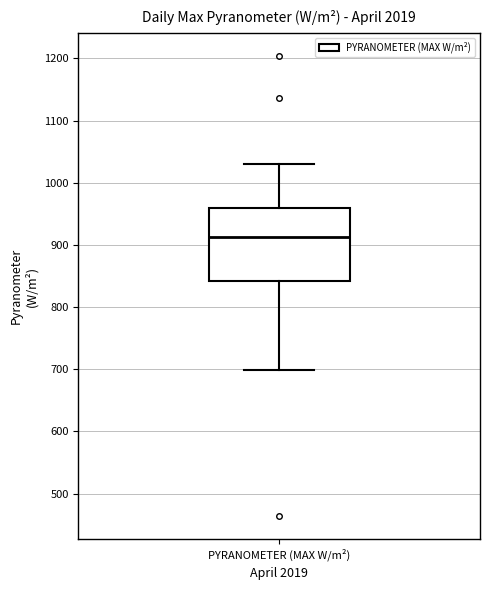

Read this box plot against the y-axis: the position of the median line, the range covered by the box, and the ends of both whiskers. The values are not printed on the chart, so give them approximately, as read against the axis.

median 910, box 840 to 960, whiskers 700 to 1030